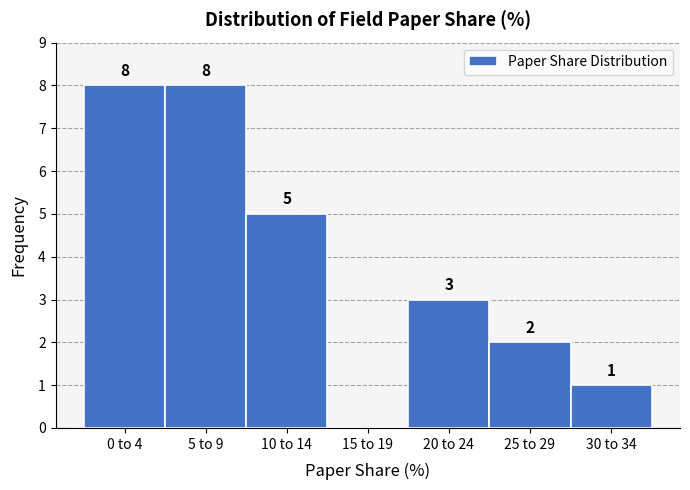

Reading left to right, transcribe all the data shown in this chart.

0 to 4=8	5 to 9=8	10 to 14=5	15 to 19=0	20 to 24=3	25 to 29=2	30 to 34=1